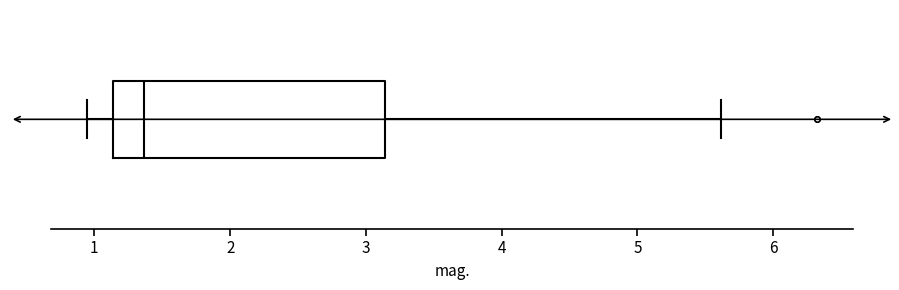

Read this box plot against the x-axis: the position of the median line, the range covered by the box, and the ends of both whiskers. The values are not printed on the chart, so give them approximately, as read against the axis.

median 1.4, box 1.1 to 3.1, whiskers 0.9 to 5.6